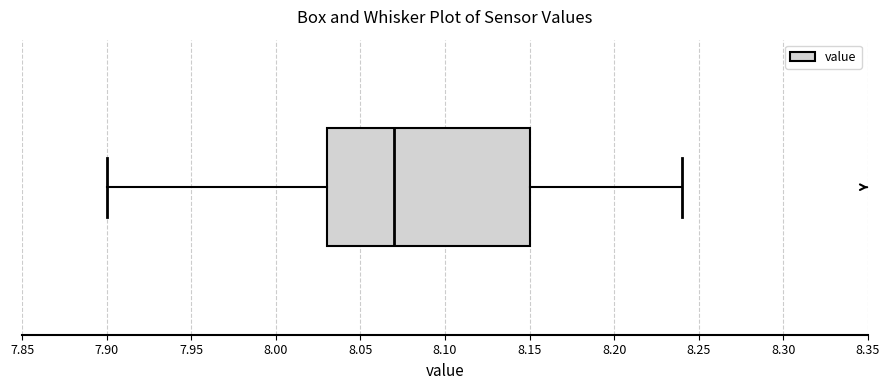

Transcribe this box plot: give where the median line is, the range the box spans, and where the two whiskers end, as read against the x-axis. The values are not printed on the chart, so give them approximately, as read against the axis.

median 8.07, box 8.03 to 8.15, whiskers 7.90 to 8.24